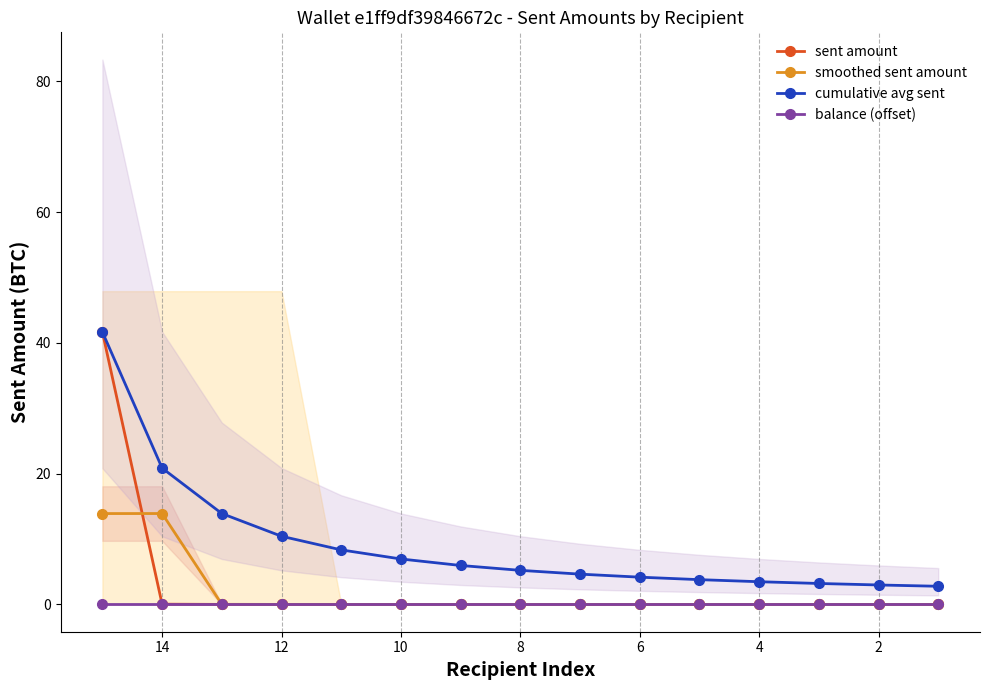

At how many categories does at least one series exceed 3?

13